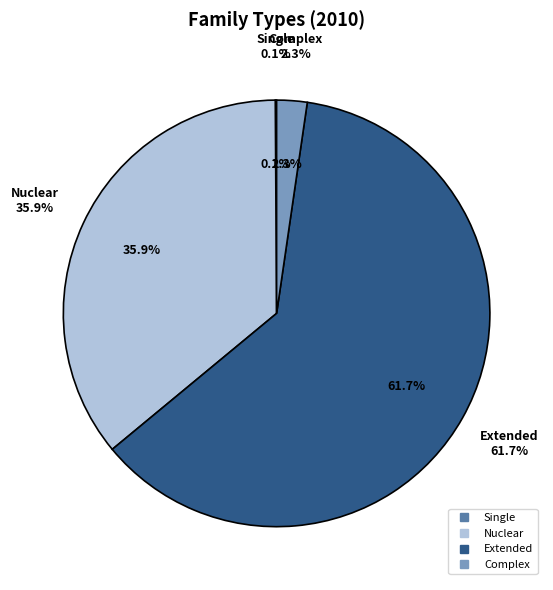

Rank the categories by value from lowest to highest.

Single, Complex, Nuclear, Extended